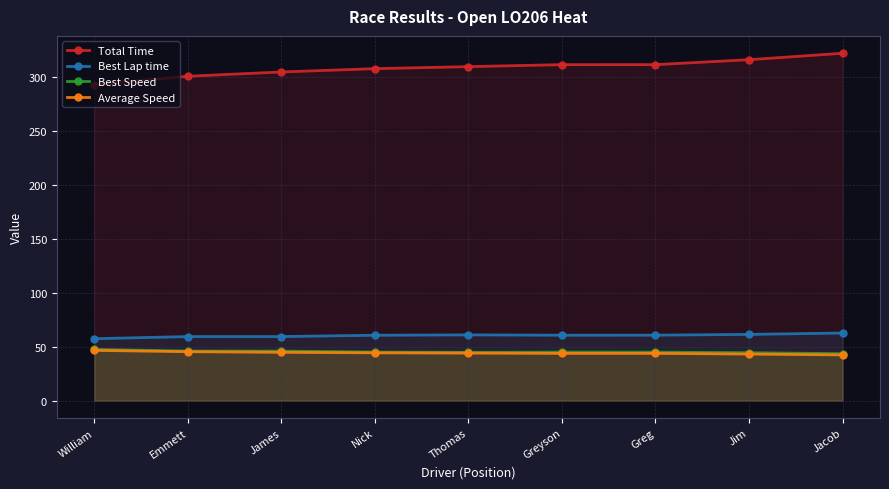

The value of Average Speed at Thomas is 9.7. True or false?

False